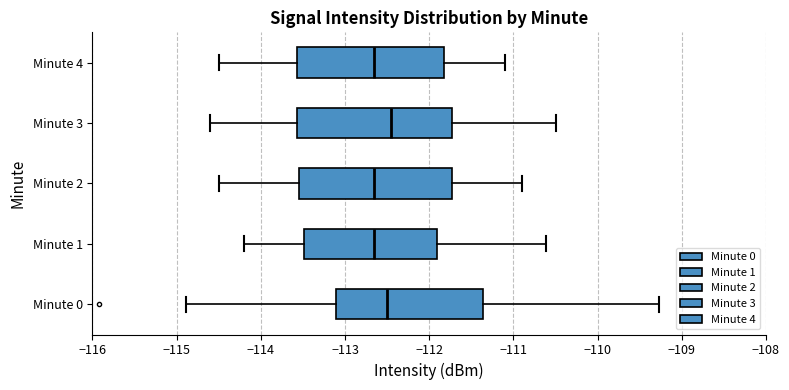

Reading bottom to top, read every box against the x-axis: the position of its median line, the range the box covers, and the ends of its whiskers. The values are not printed on the chart, so give them approximately, as read against the axis.

Minute 0: median -112.5, box -113.1 to -111.4, whiskers -114.9 to -109.3
Minute 1: median -112.6, box -113.5 to -111.9, whiskers -114.2 to -110.6
Minute 2: median -112.6, box -113.5 to -111.7, whiskers -114.5 to -110.9
Minute 3: median -112.4, box -113.6 to -111.7, whiskers -114.6 to -110.5
Minute 4: median -112.6, box -113.6 to -111.8, whiskers -114.5 to -111.1